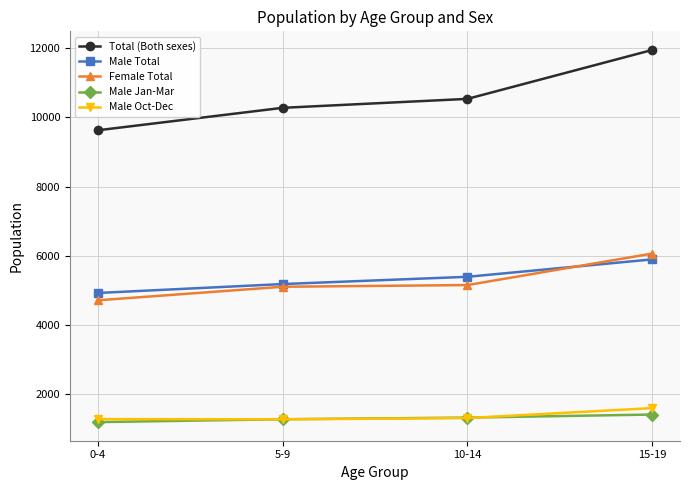

What is the label of the 1st point from the right?

15-19